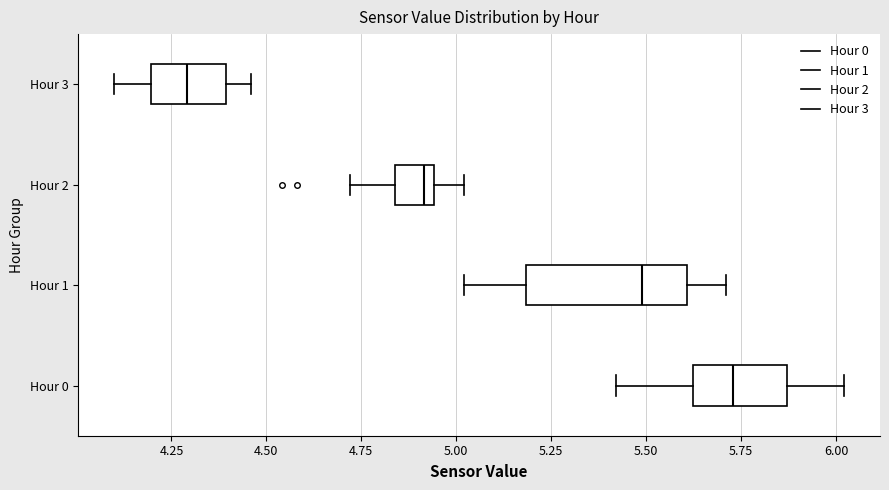

Which box is the widest, from its left edge to its right edge?

Hour 1